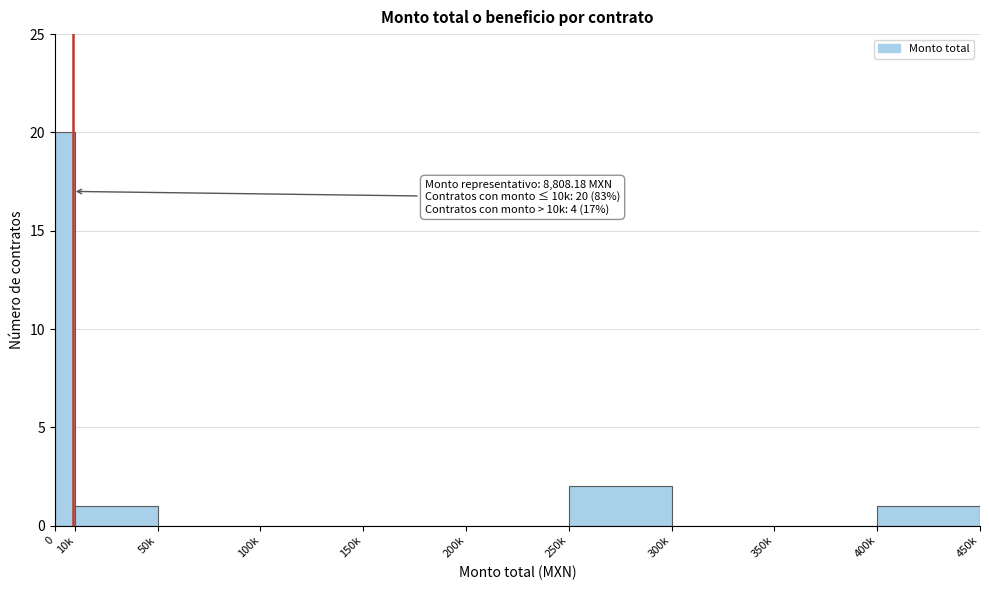

Reading left to right, extract all data points from this chart.

0=20	10k=1	50k=0	100k=0	150k=0	200k=0	250k=2	300k=0	350k=0	400k=1